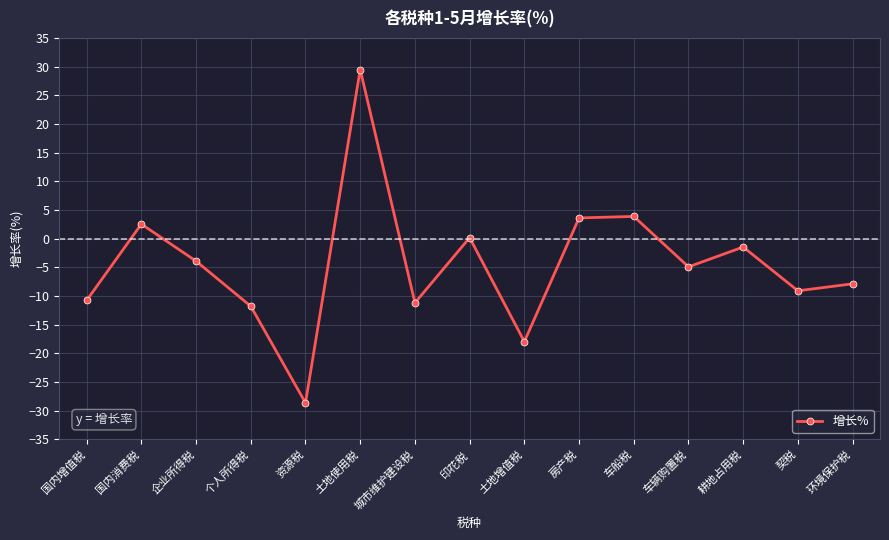

Count the number of data series in this chart.

1